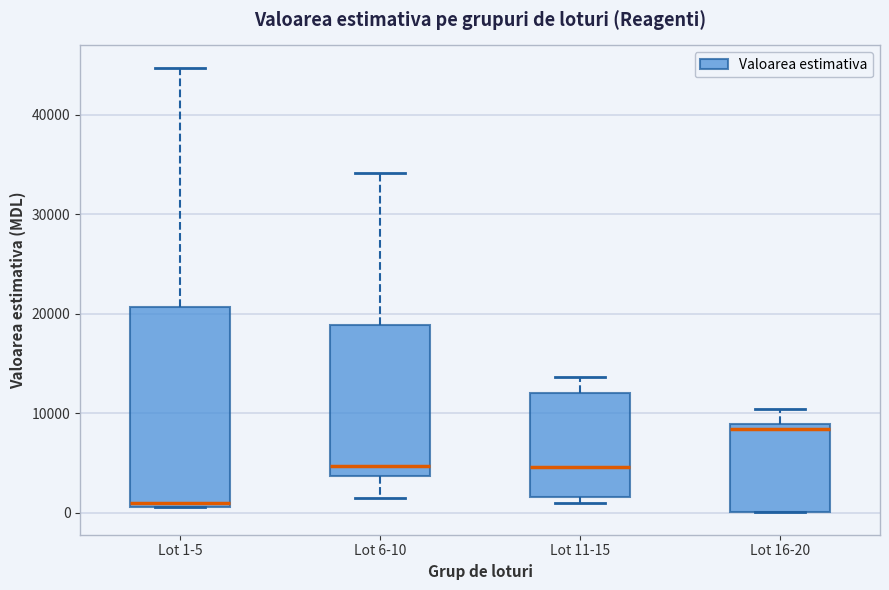

Which box's median line is the highest?

Lot 16-20